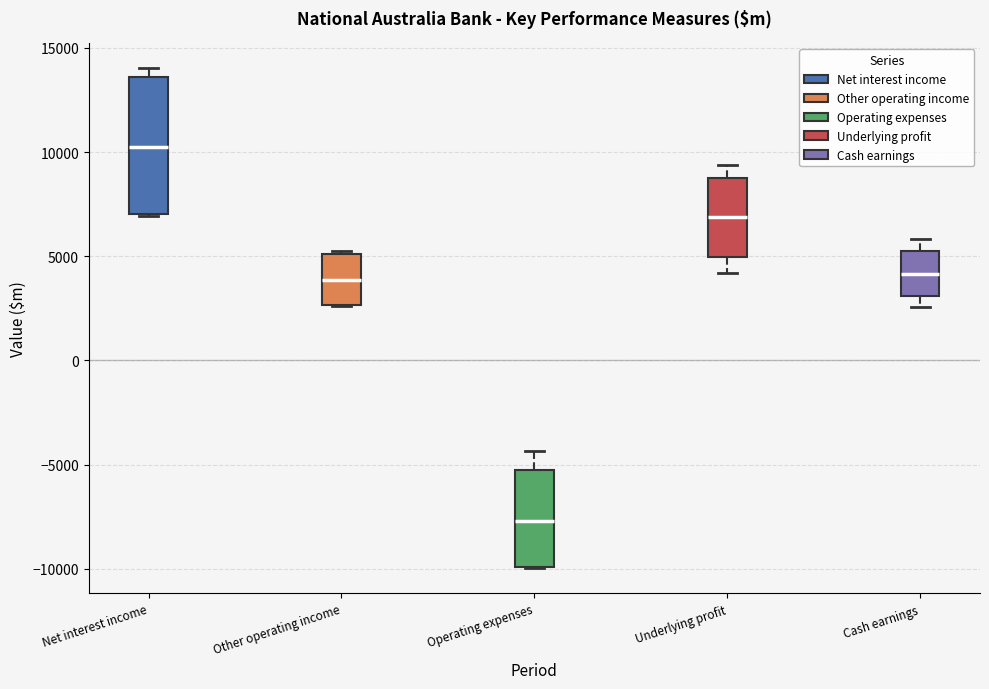

Reading left to right, transcribe this box plot: for each box, give where its median line is, the range the box spans, and where its two whiskers end, as read against the y-axis. The values are not printed on the chart, so give them approximately, as read against the axis.

Net interest income: median 10500, box 7000 to 13500, whiskers 7000 to 14000
Other operating income: median 4000, box 2500 to 5000, whiskers 2500 to 5500
Operating expenses: median -7500, box -10000 to -5000, whiskers -10000 to -4500
Underlying profit: median 7000, box 5000 to 9000, whiskers 4000 to 9500
Cash earnings: median 4000, box 3000 to 5500, whiskers 2500 to 6000